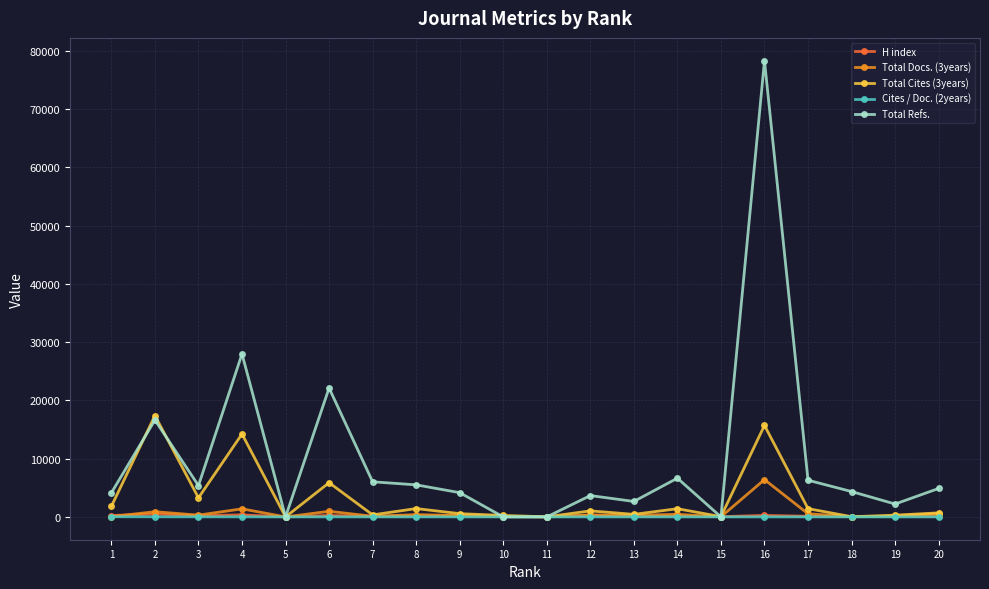

What is the difference between the maximum and minimum values in the H index series?

479.0